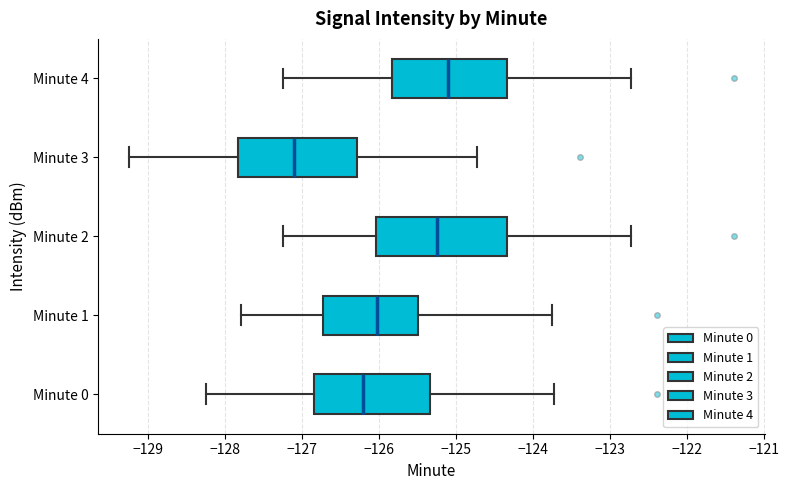

Where does the median line of the box for Minute 3 sit on the x-axis? The values are not printed on the chart, so give them approximately, as read against the axis.

-127.1